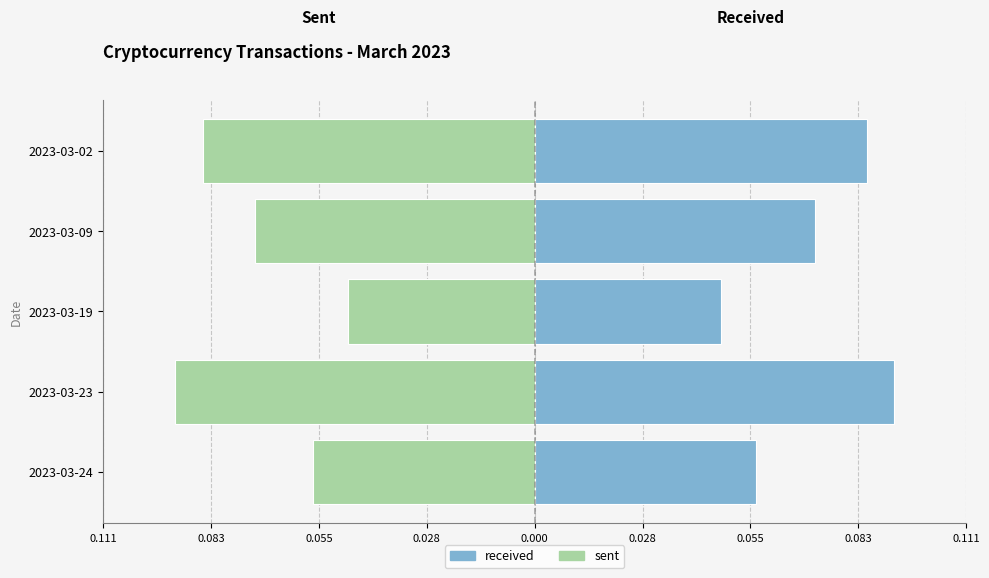

Reading left to right, list all the values displayed in this chart.

sent: -0.1	-0.1	-0.0	-0.1	-0.1
received: 0.1	0.1	0.0	0.1	0.1